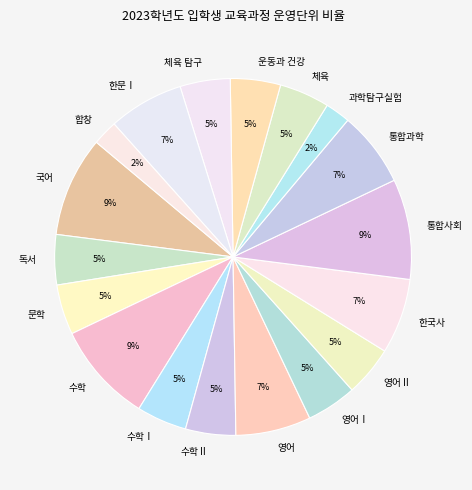

The 한문Ⅰ slice represents 7% of the pie. True or false?

True